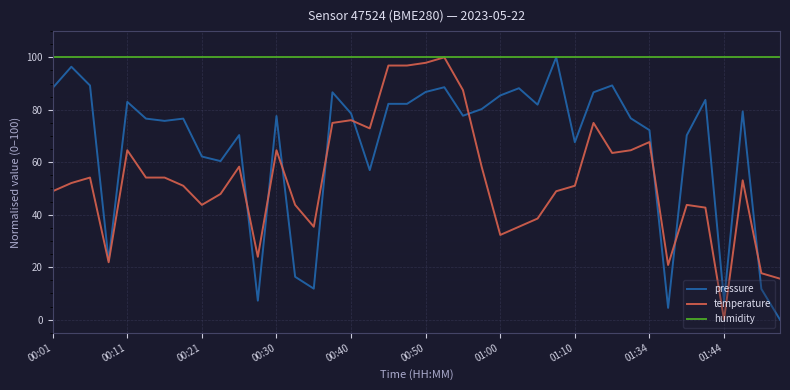

What is the maximum value for temperature?

100.0